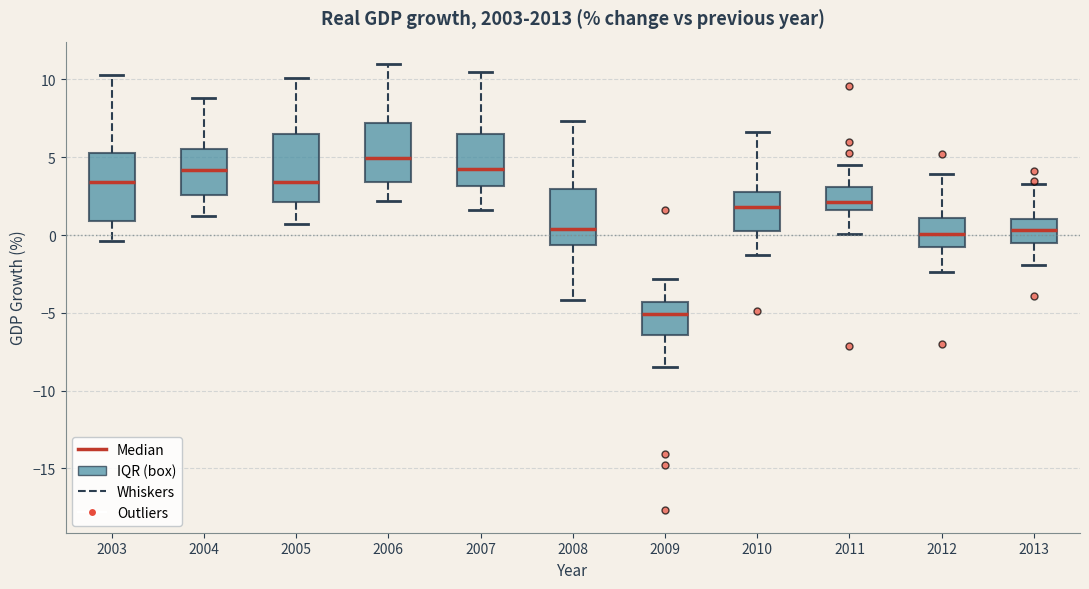

Reading left to right, read every box against the y-axis: the position of its median line, the range the box covers, and the ends of its whiskers. The values are not printed on the chart, so give them approximately, as read against the axis.

2003: median 3.5, box 1.0 to 5.5, whiskers -0.5 to 10.5
2004: median 4.0, box 2.5 to 5.5, whiskers 1.0 to 9.0
2005: median 3.5, box 2.0 to 6.5, whiskers 0.5 to 10.0
2006: median 5.0, box 3.5 to 7.0, whiskers 2.0 to 11.0
2007: median 4.5, box 3.0 to 6.5, whiskers 1.5 to 10.5
2008: median 0.5, box -0.5 to 3.0, whiskers -4.0 to 7.5
2009: median -5.0, box -6.5 to -4.5, whiskers -8.5 to -3.0
2010: median 2.0, box 0.5 to 3.0, whiskers -1.5 to 6.5
2011: median 2.0, box 1.5 to 3.0, whiskers 0.0 to 4.5
2012: median 0.0, box -1.0 to 1.0, whiskers -2.5 to 4.0
2013: median 0.5, box -0.5 to 1.0, whiskers -2.0 to 3.5